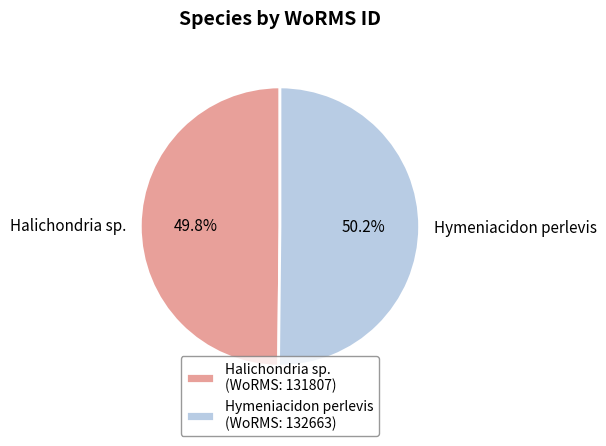

True or false: Halichondria sp. accounts for 57% of the total.

False